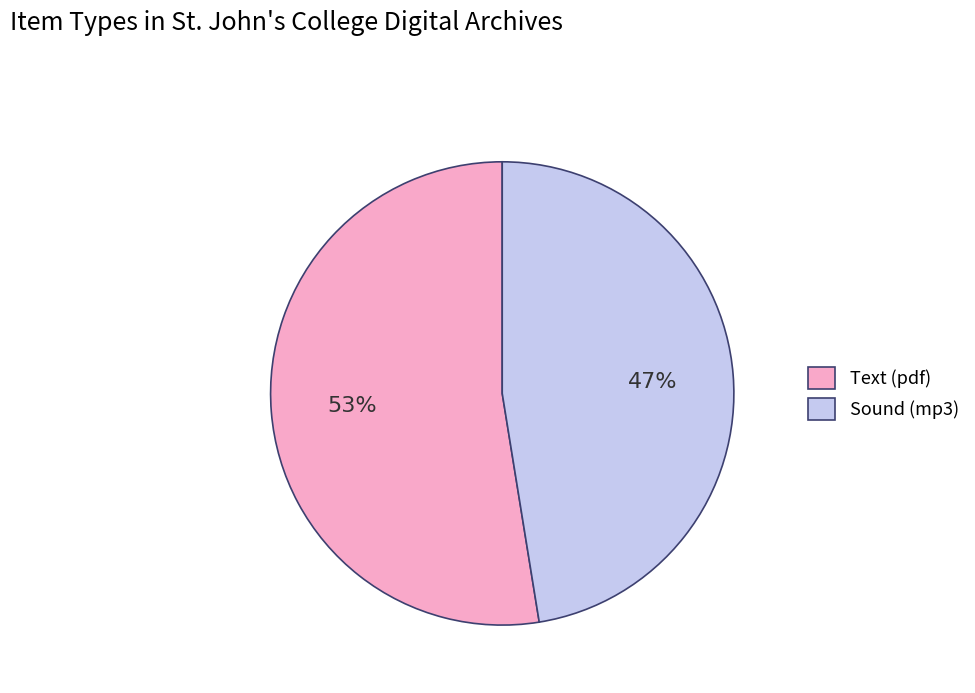

Combined, do Sound (mp3) and Text (pdf) account for over 50%?

Yes